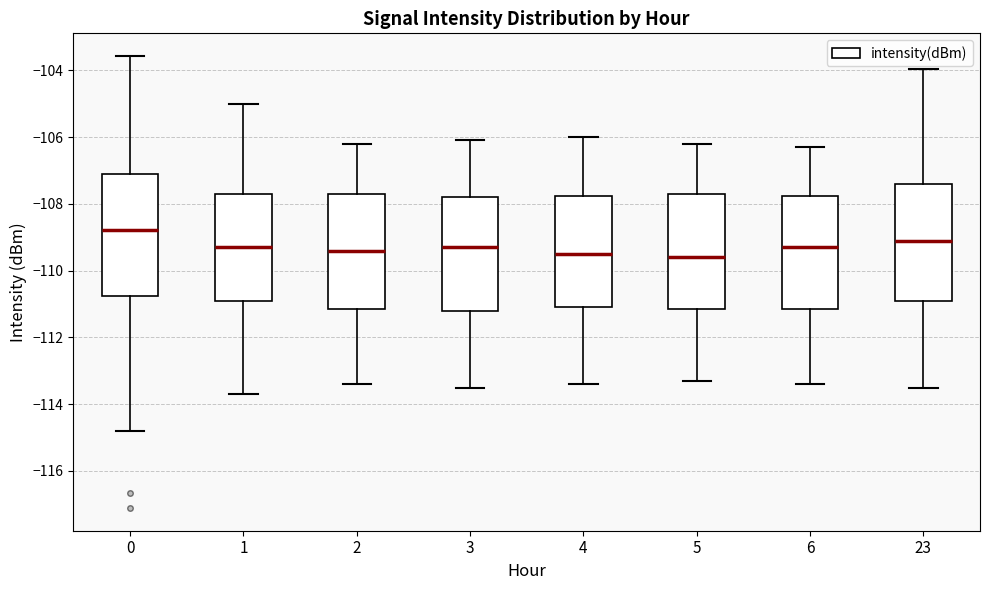

Where does the median line of the box at x = 1 sit on the y-axis? The values are not printed on the chart, so give them approximately, as read against the axis.

-109.2